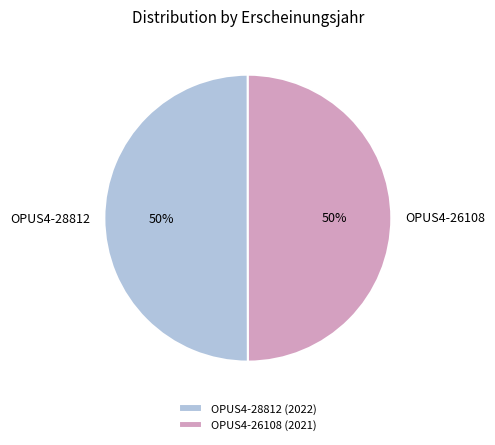

To the nearest percent, what percentage of the pie is OPUS4-26108?

50%